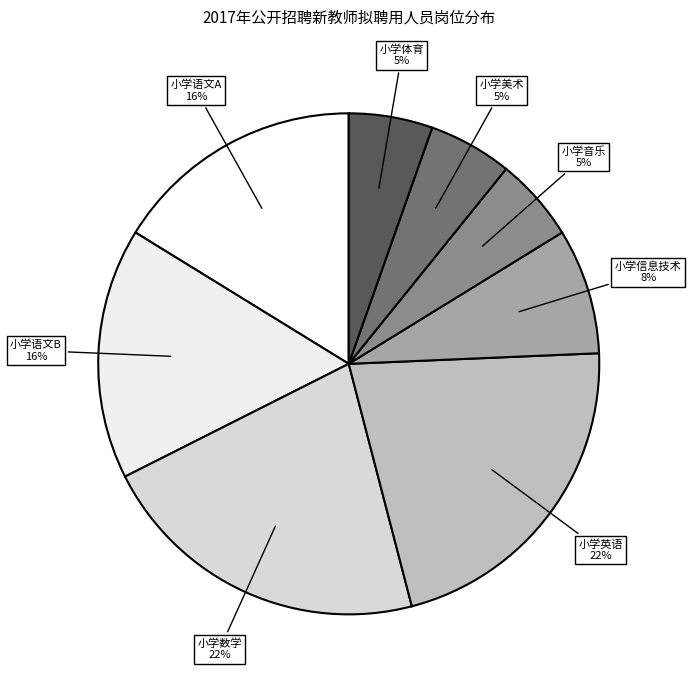

How many slices are in this pie chart?

8